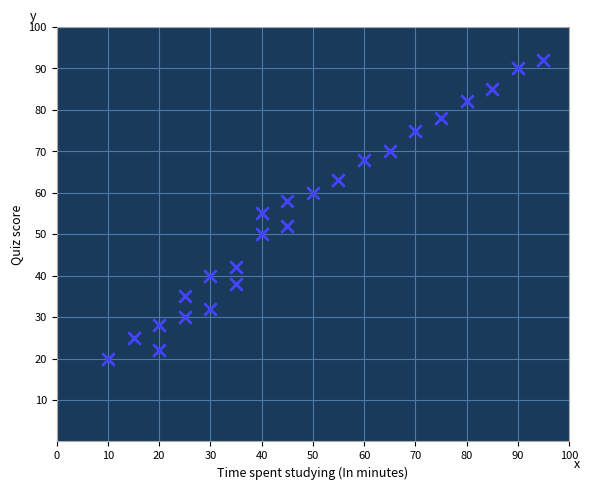

What Y value in the scatter plot is closest to 56?

55